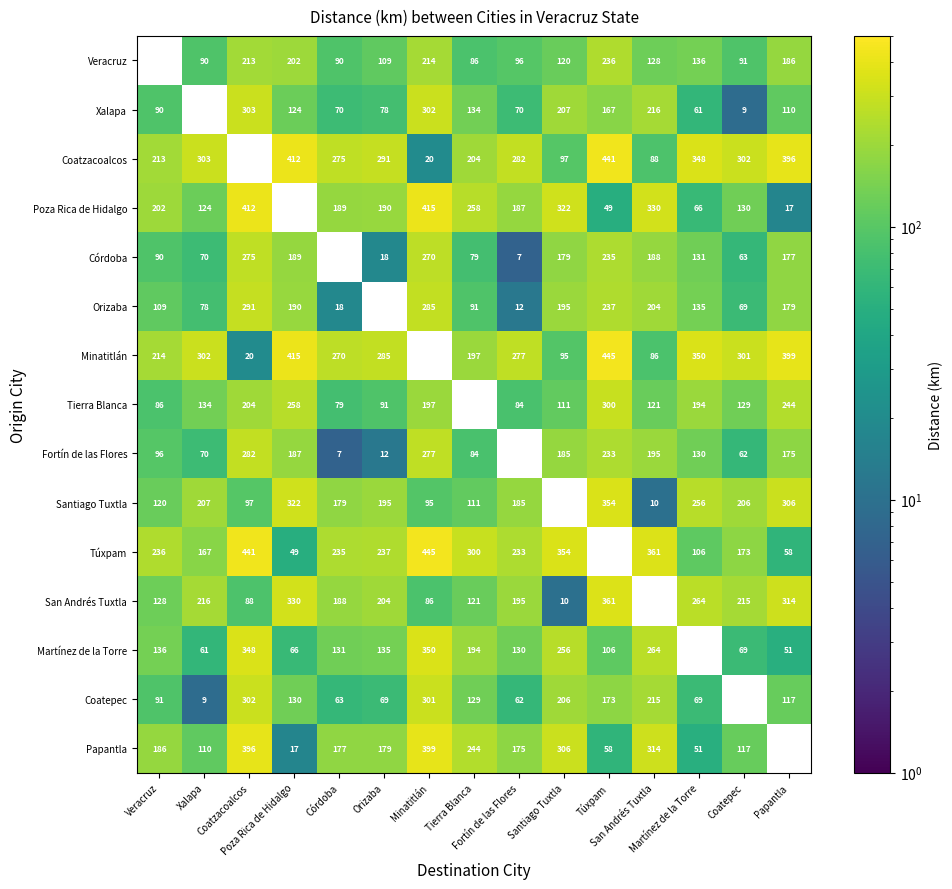

How many distinct data groups are displayed?

15